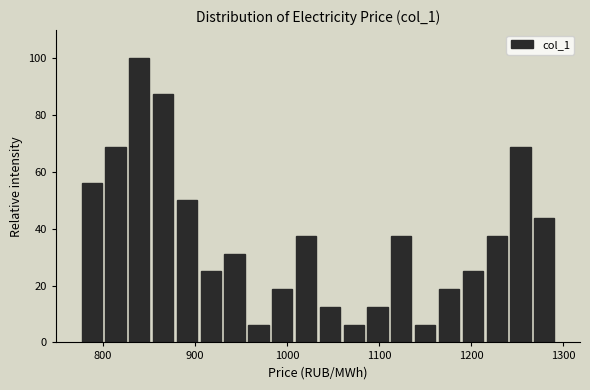

Around what value on the x-axis is the tallest bar? Give the approximate position of its centre, as read against the axis.

840